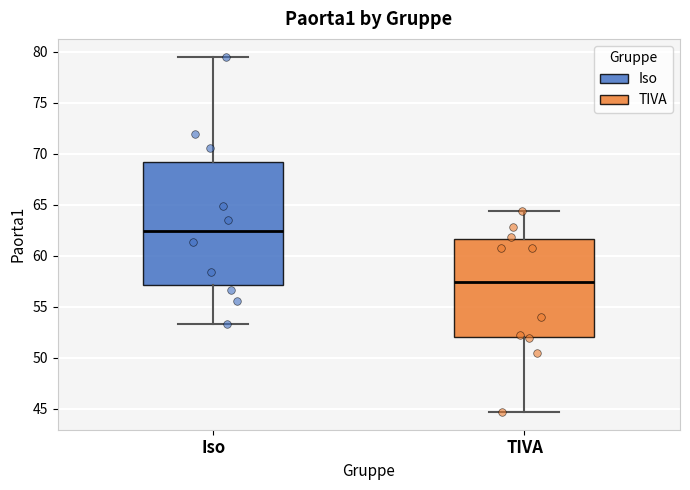

Reading left to right, transcribe this box plot: for each box, give where its median line is, the range the box spans, and where its two whiskers end, as read against the y-axis. The values are not printed on the chart, so give them approximately, as read against the axis.

Iso: median 62.5, box 57.0 to 69.0, whiskers 53.5 to 79.5
TIVA: median 57.5, box 52.0 to 61.5, whiskers 44.5 to 64.5